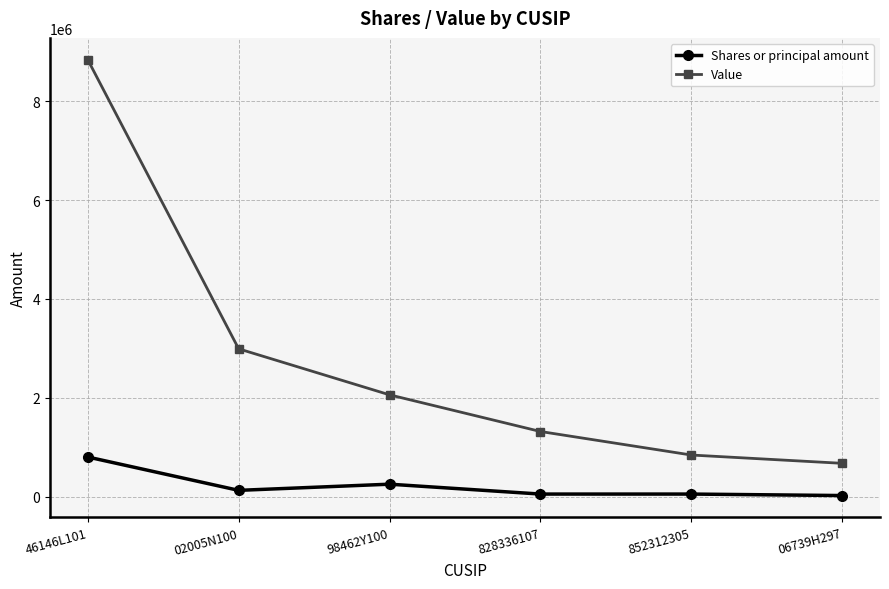

True or false: Value has more than 0 points higher than both neighbors.

False